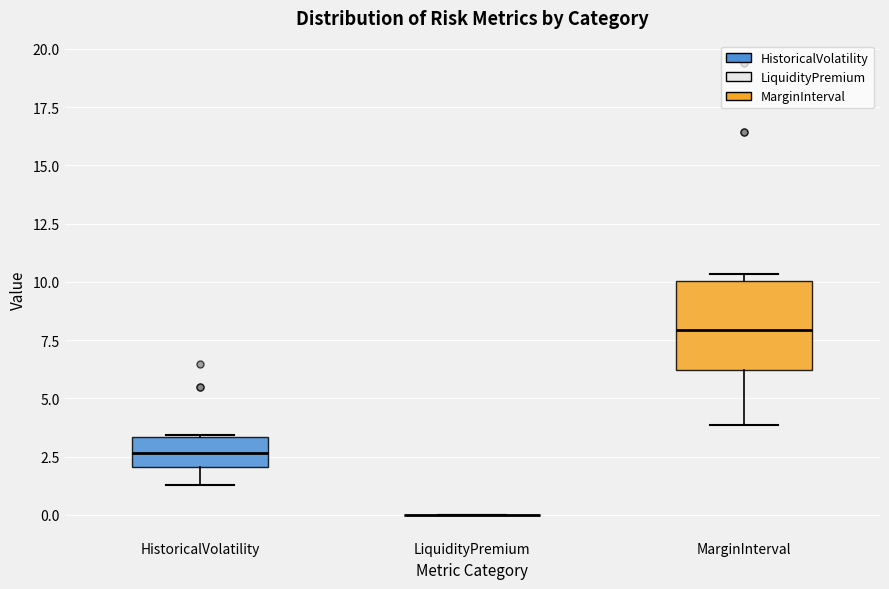

Reading left to right, transcribe this box plot: for each box, give where its median line is, the range the box spans, and where its two whiskers end, as read against the y-axis. The values are not printed on the chart, so give them approximately, as read against the axis.

HistoricalVolatility: median 2.5, box 2.0 to 3.5, whiskers 1.5 to 3.5
LiquidityPremium: box collapsed to a line at 0.0, whiskers 0.0 to 0.0
MarginInterval: median 8.0, box 6.0 to 10.0, whiskers 4.0 to 10.5